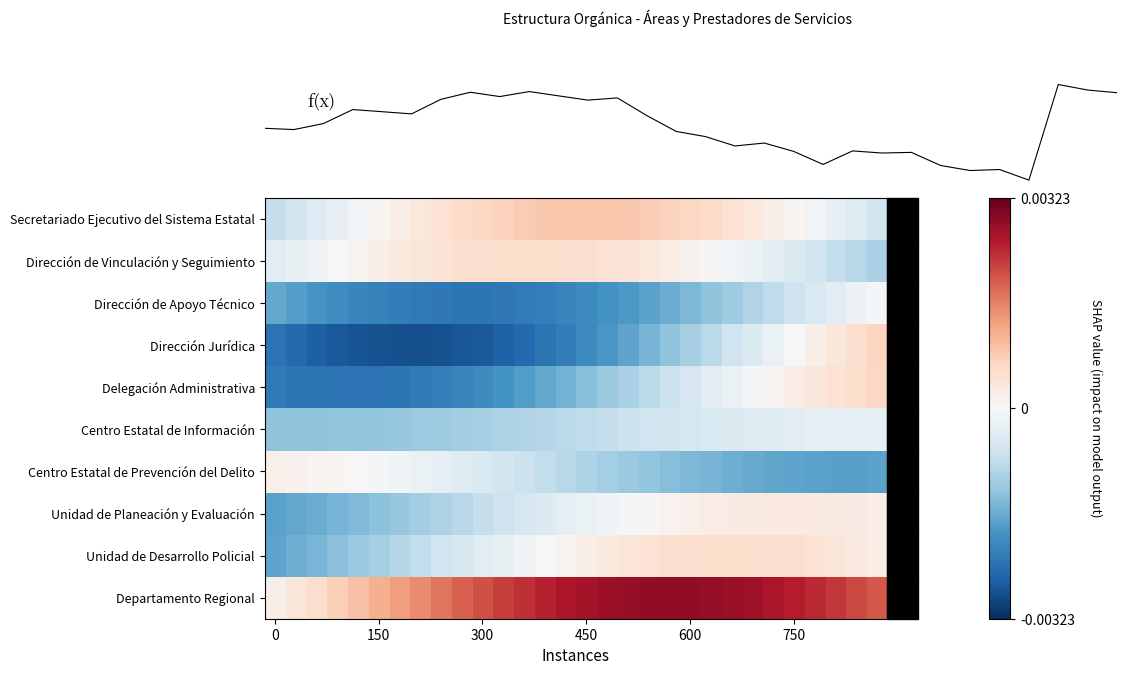

Rank the series by their maximum value, from highest to lowest.

Departamento Regional, f(x), Secretariado Ejecutivo del Sistema Estatal, Dirección Jurídica, Delegación Administrativa, Unidad de Desarrollo Policial, Dirección de Vinculación y Seguimiento, Unidad de Planeación y Evaluación, Centro Estatal de Prevención del Delito, Dirección de Apoyo Técnico, Centro Estatal de Información